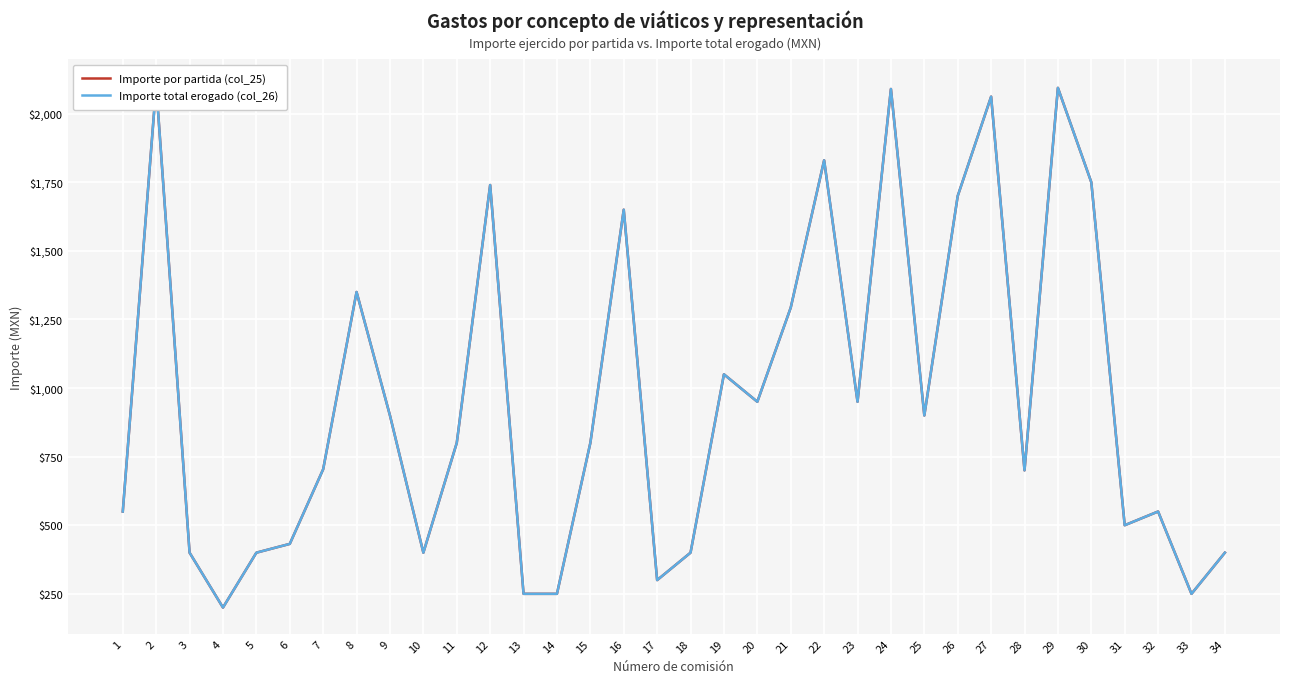

Rank the series by their maximum value, from lowest to highest.

Importe por partida (col_25), Importe total erogado (col_26)